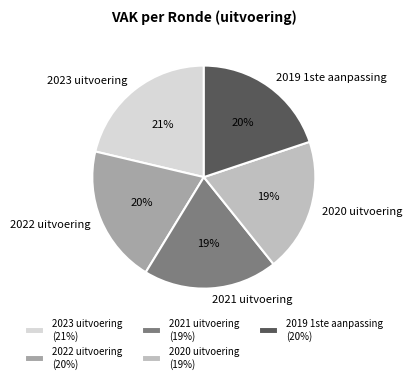

Do 2019 1ste aanpassing and 2020 uitvoering together represent more than half of the pie?

No